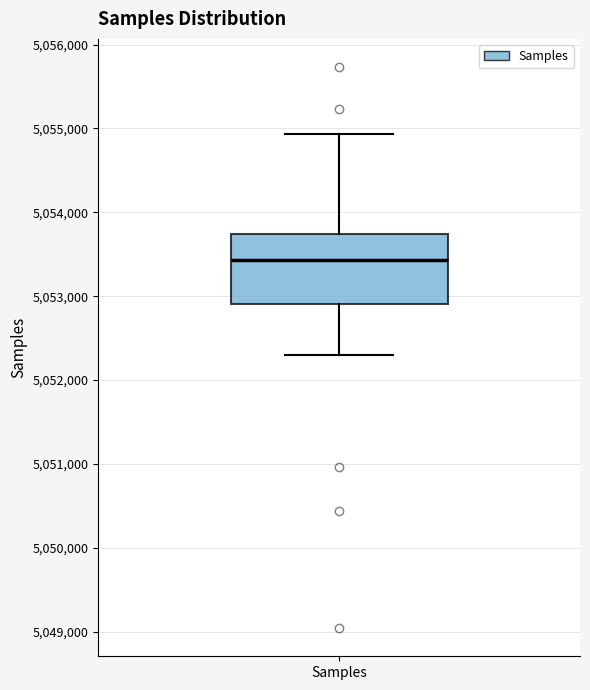

Read this box plot against the y-axis: the position of the median line, the range covered by the box, and the ends of both whiskers. The values are not printed on the chart, so give them approximately, as read against the axis.

median 5053400, box 5052900 to 5053700, whiskers 5052300 to 5054900